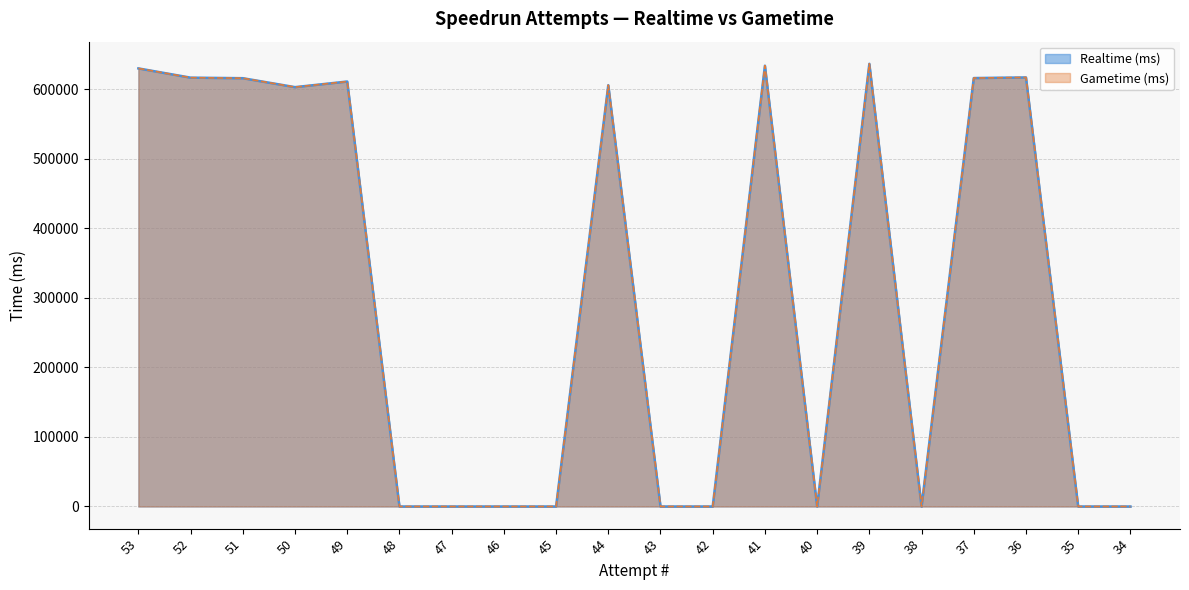

True or false: Gametime (ms) has a value of 812101 at 51.

False